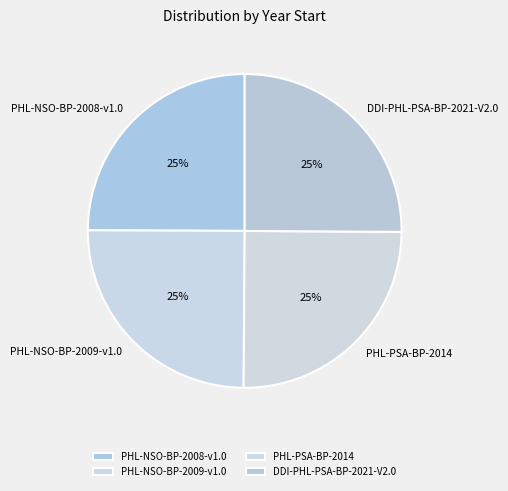

Count the number of slices in the pie.

4